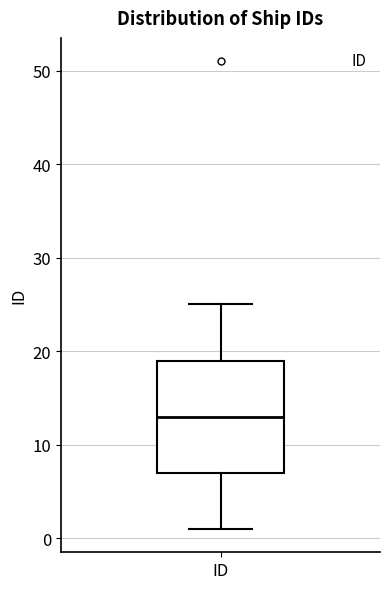

Read this box plot against the y-axis: the position of the median line, the range covered by the box, and the ends of both whiskers. The values are not printed on the chart, so give them approximately, as read against the axis.

median 13, box 7 to 19, whiskers 1 to 25